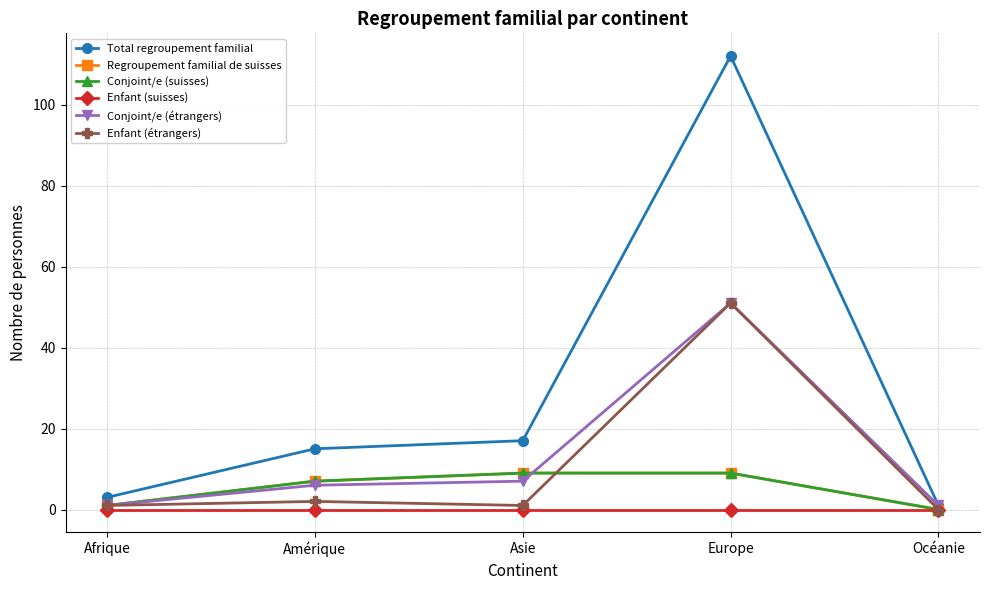

Does the chart have visible grid lines?

Yes